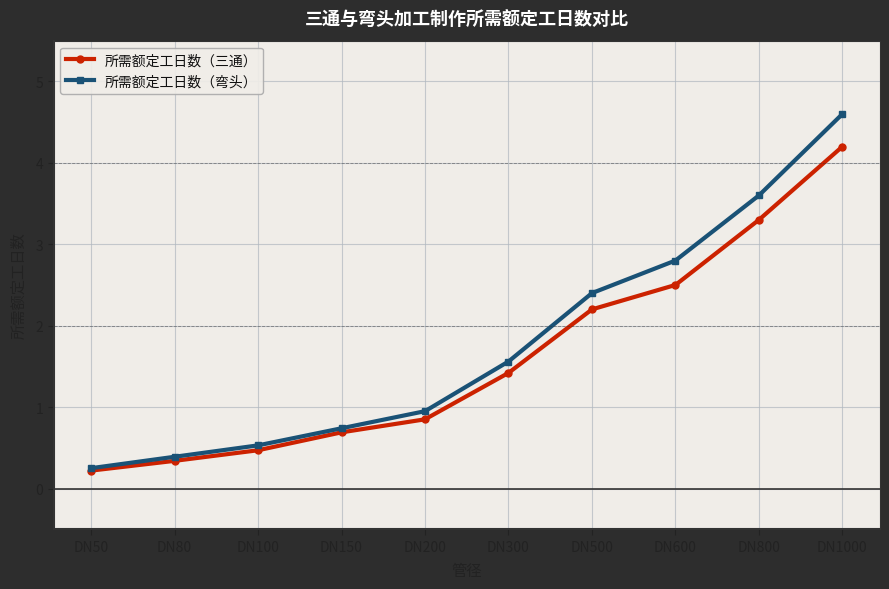

What is the approximate value of 所需额定工日数（弯头） at DN100?

0.5